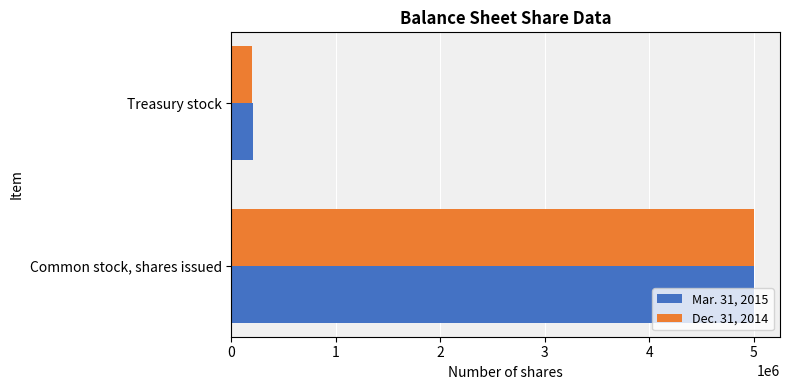

Which series has the largest range (max minus min)?

Dec. 31, 2014